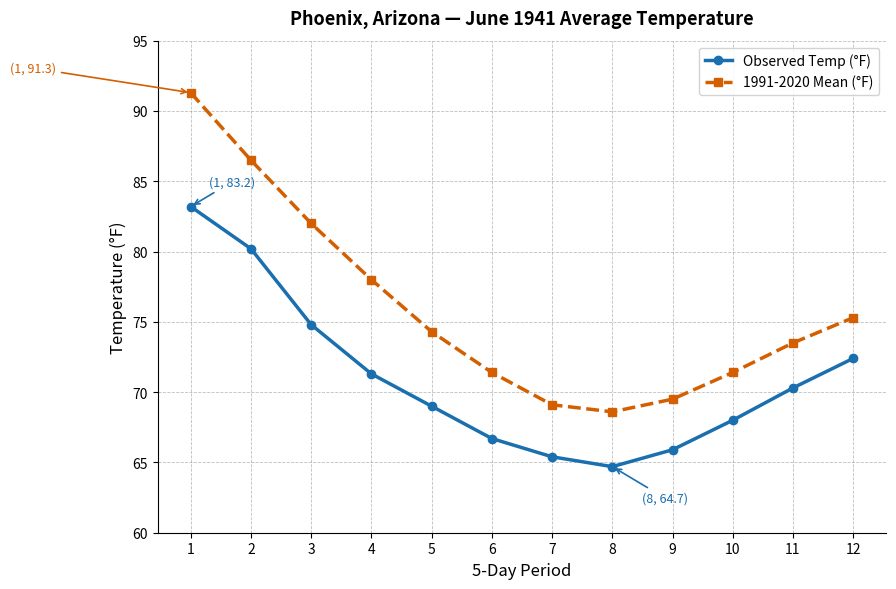

What is the difference between the 1991-2020 Mean (°F) values at 6 and 1?

19.9